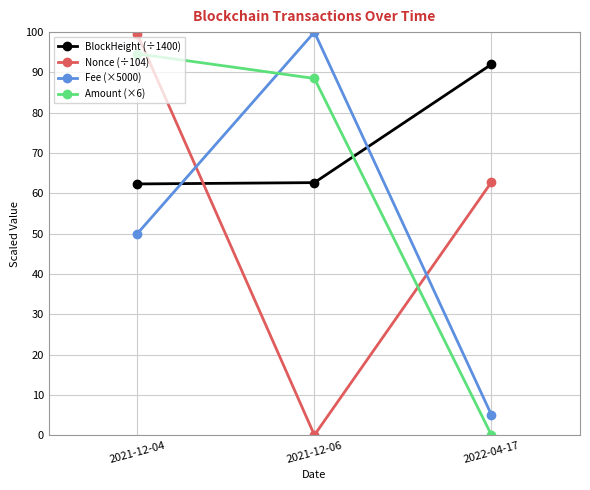

At 2021-12-06, list the series in order from largest to smallest.

Fee (×5000), Amount (×6), BlockHeight (÷1400), Nonce (÷104)